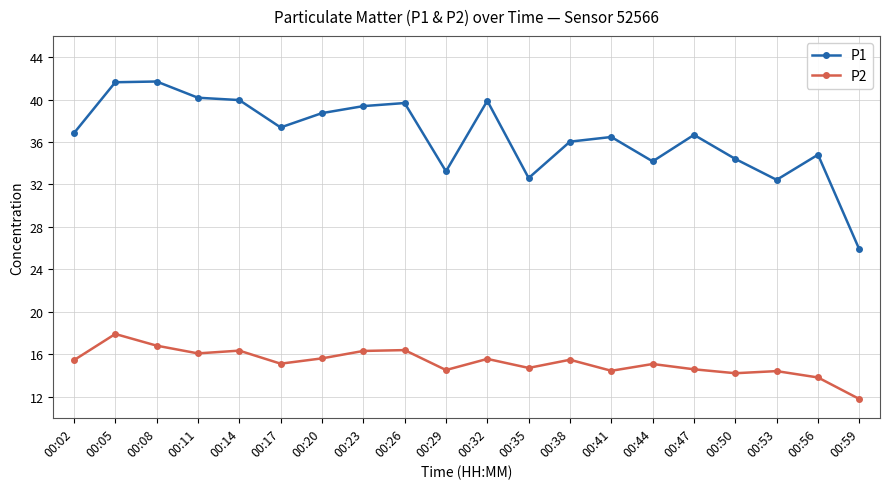

True or false: P2 and P1 intersect in this chart.

False